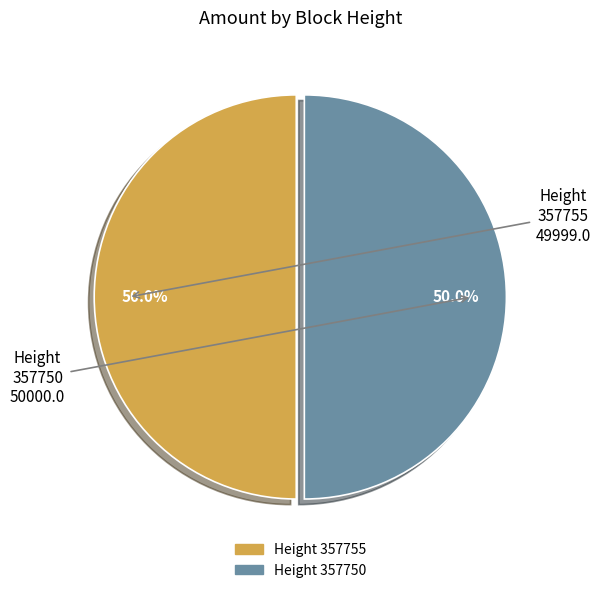

How many segments does this pie chart have?

2